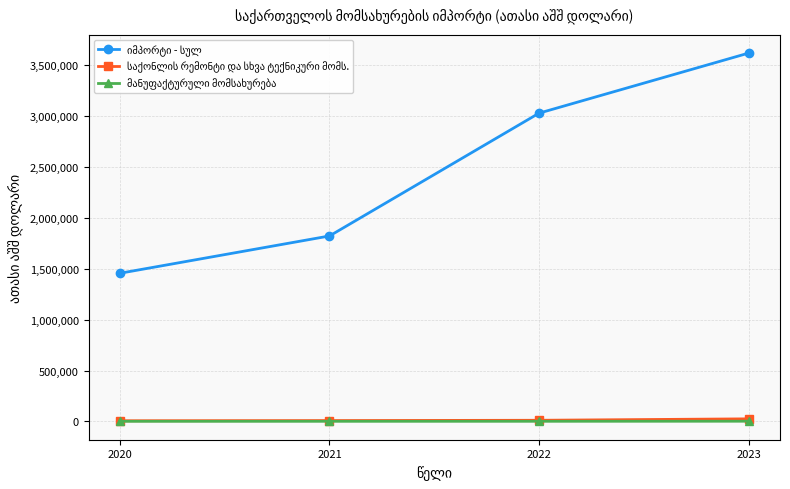

At which category is the sum across all series the highest?

2023